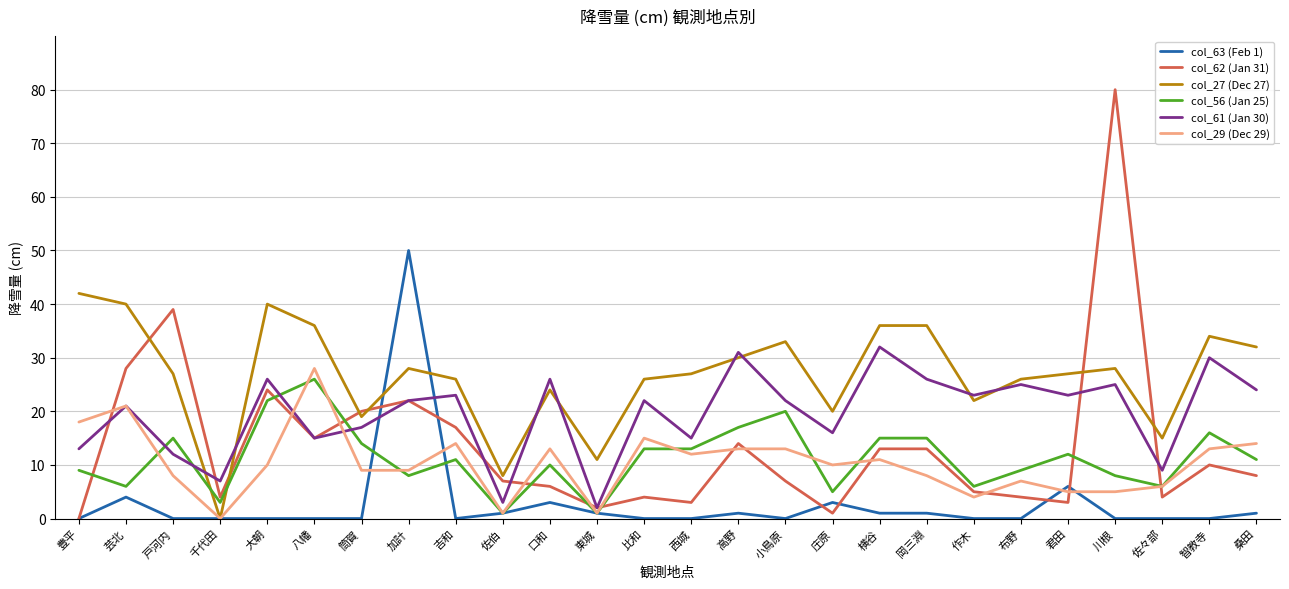

Does the chart display data point markers on the line(s)?

No